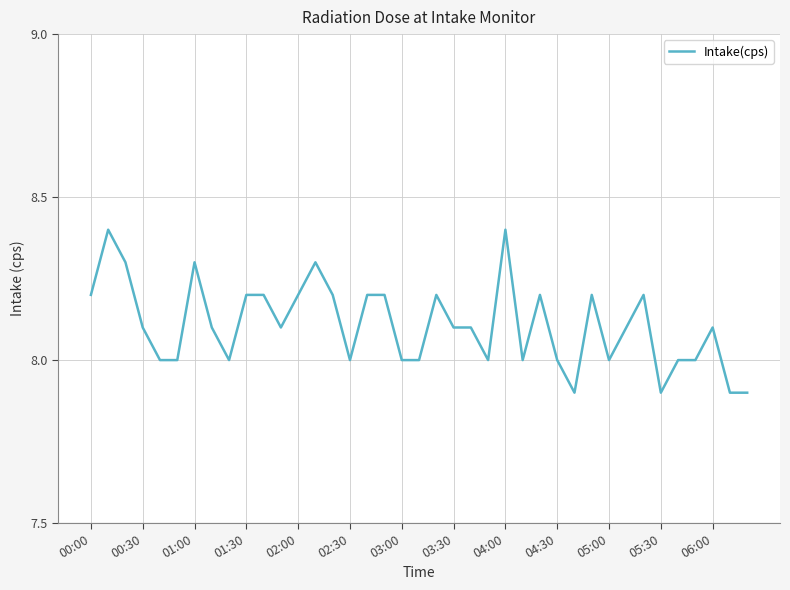

Does the chart display data point markers on the line(s)?

No